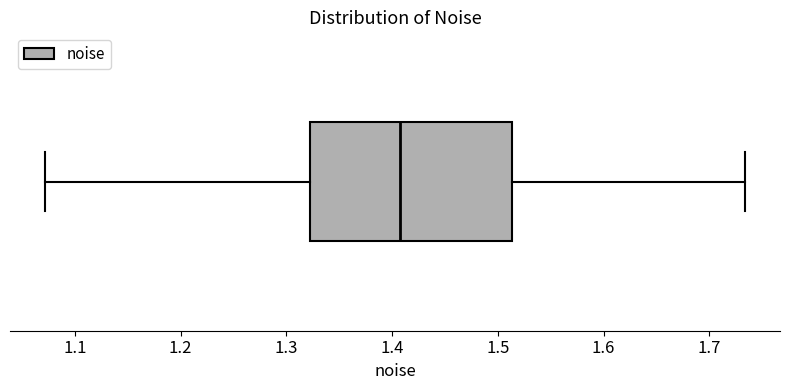

Read this box plot against the x-axis: the position of the median line, the range covered by the box, and the ends of both whiskers. The values are not printed on the chart, so give them approximately, as read against the axis.

median 1.41, box 1.32 to 1.51, whiskers 1.07 to 1.73